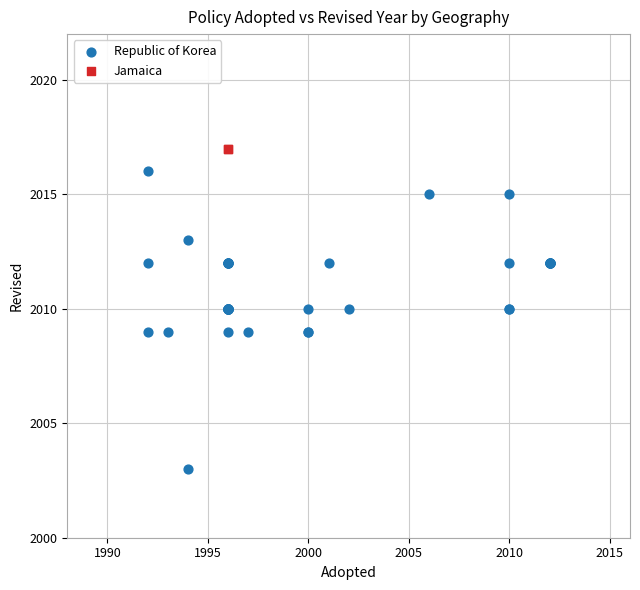

What are all the series names shown in the legend?

Republic of Korea, Jamaica